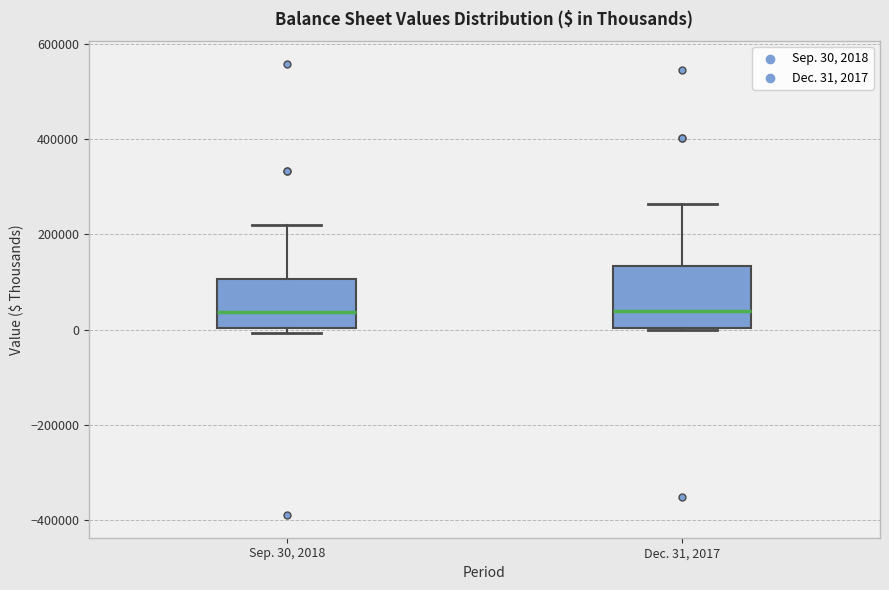

Reading left to right, read every box against the y-axis: the position of its median line, the range the box covers, and the ends of its whiskers. The values are not printed on the chart, so give them approximately, as read against the axis.

Sep. 30, 2018: median 40000, box 0 to 100000, whiskers 0 (just below the box's lower edge) to 220000
Dec. 31, 2017: median 40000, box 0 to 140000, whiskers 0 to 260000